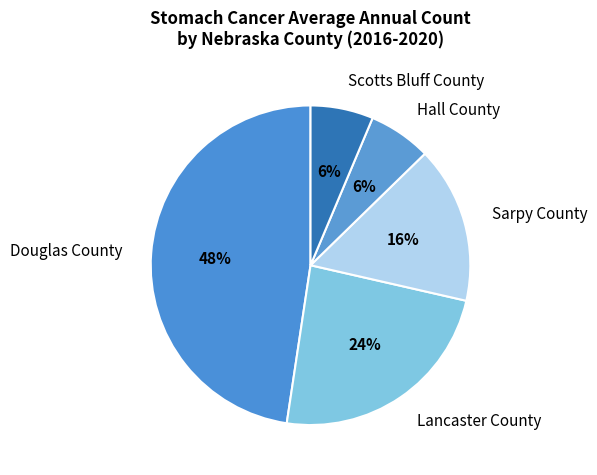

What is the largest slice in the pie chart?

Douglas County